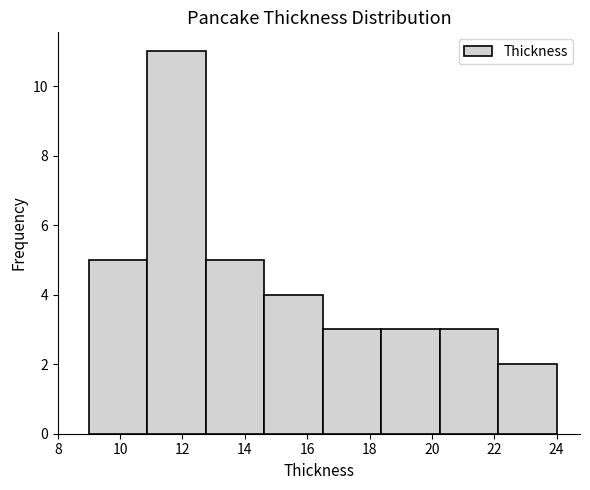

Reading left to right, list every bar in this chart as the range it spans on the x-axis followed by its height. Neither the bar edges nor the heights are printed on the chart, so give them approximately, as read against the axes.

9.0 to 10.8: 5
10.8 to 12.8: 11
12.8 to 14.6: 5
14.6 to 16.6: 4
16.6 to 18.4: 3
18.4 to 20.2: 3
20.2 to 22.2: 3
22.2 to 24.0: 2